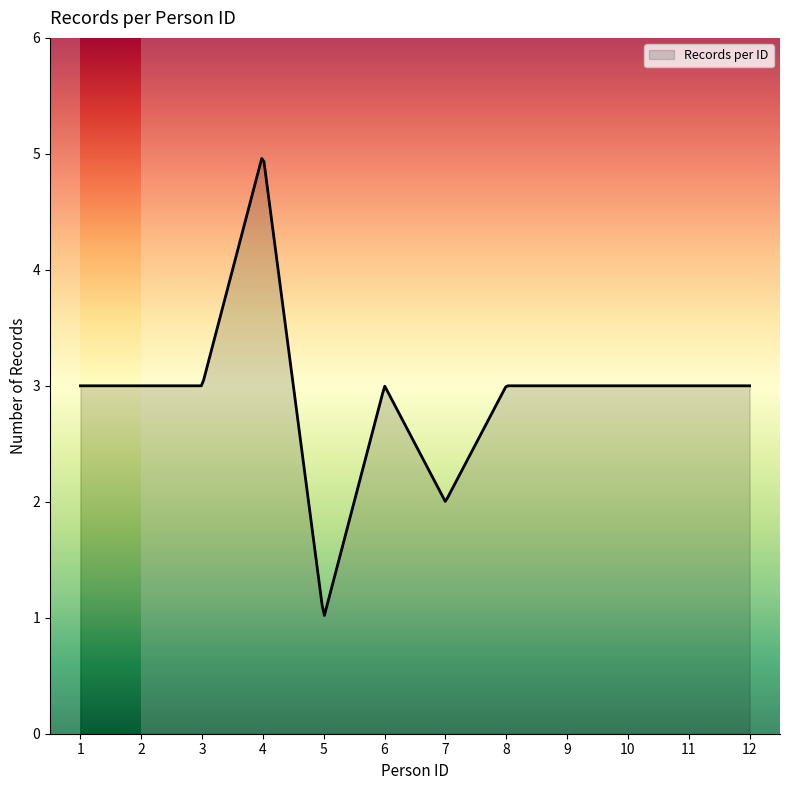

What is the maximum value shown in the chart?

5.0